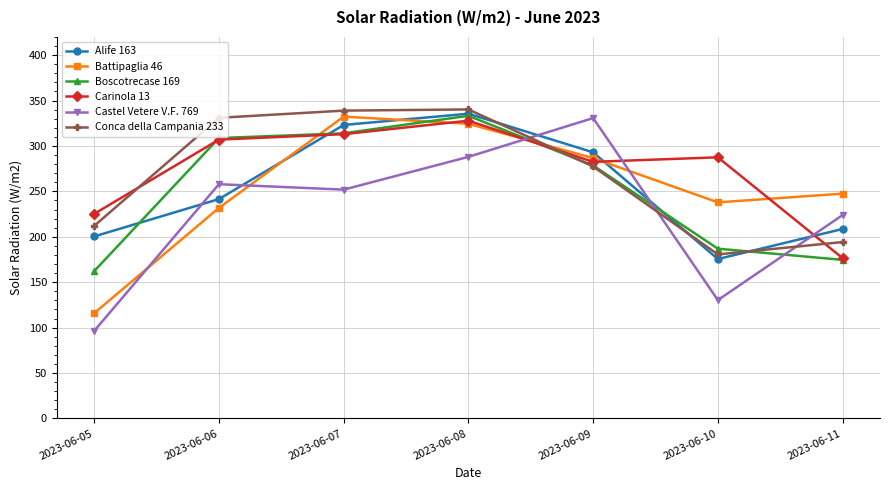

What is the spread (max minus min) of values at 2023-06-08?

52.2